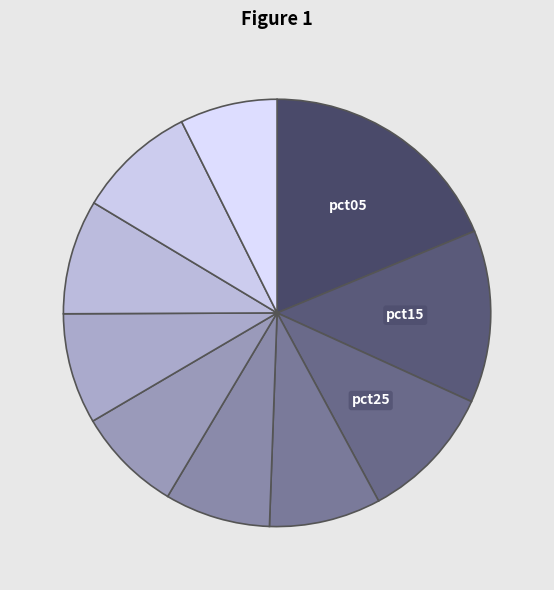

Count the number of slices in the pie.

10